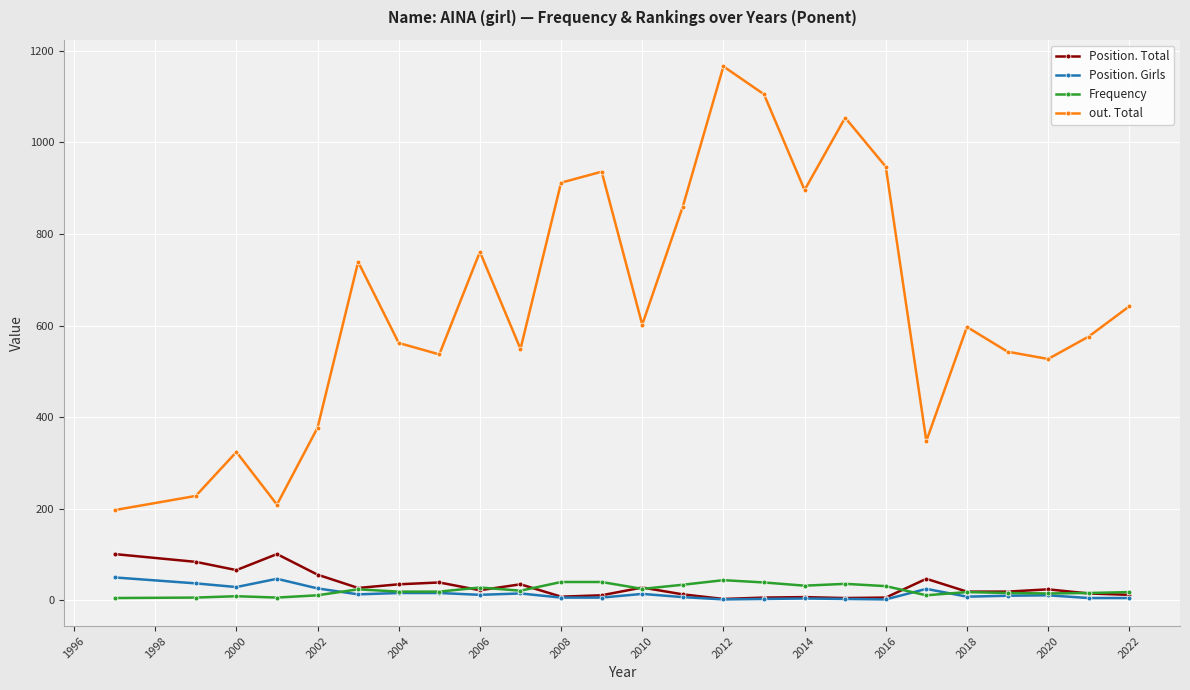

How many data points in out. Total are less than 597?

12